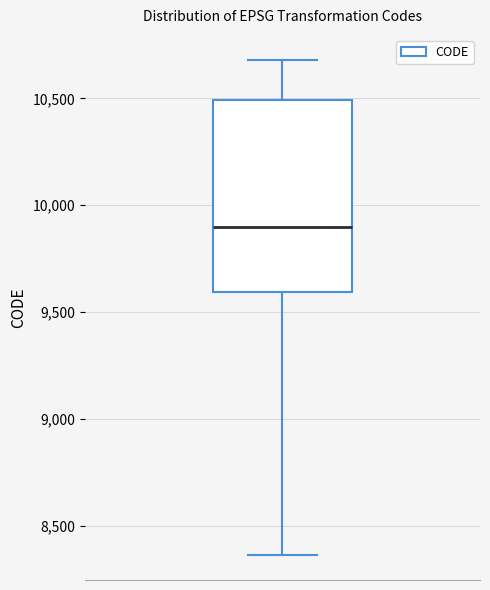

Transcribe this box plot: give where the median line is, the range the box spans, and where the two whiskers end, as read against the y-axis. The values are not printed on the chart, so give them approximately, as read against the axis.

median 9900, box 9600 to 10500, whiskers 8350 to 10700